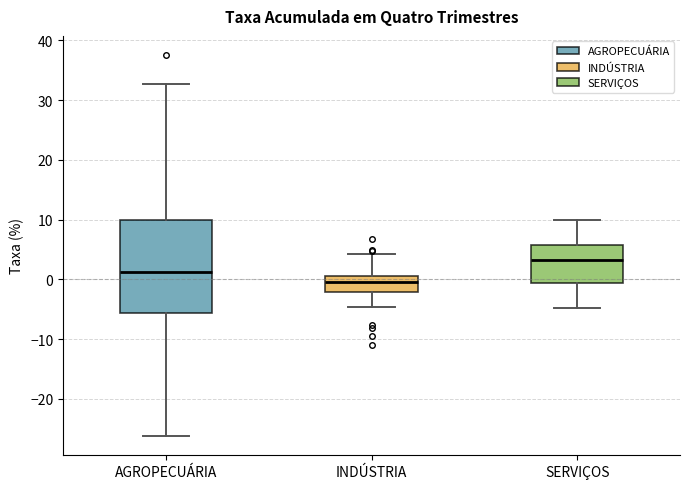

Where does the median line of the box for INDÚSTRIA sit on the y-axis? The values are not printed on the chart, so give them approximately, as read against the axis.

0